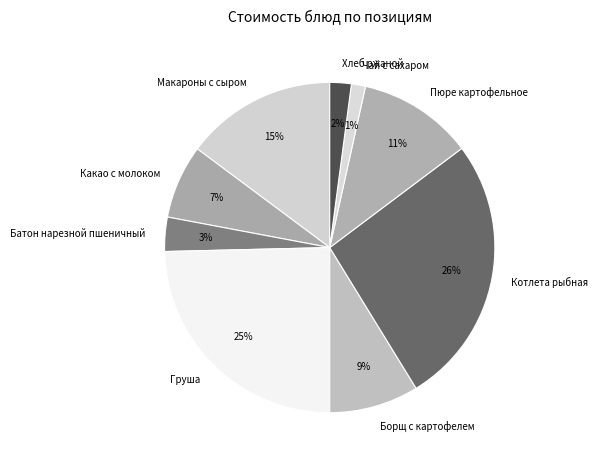

Approximately how many times larger is the value at Хлеб ржаной compared to Какао с молоком?

0.3